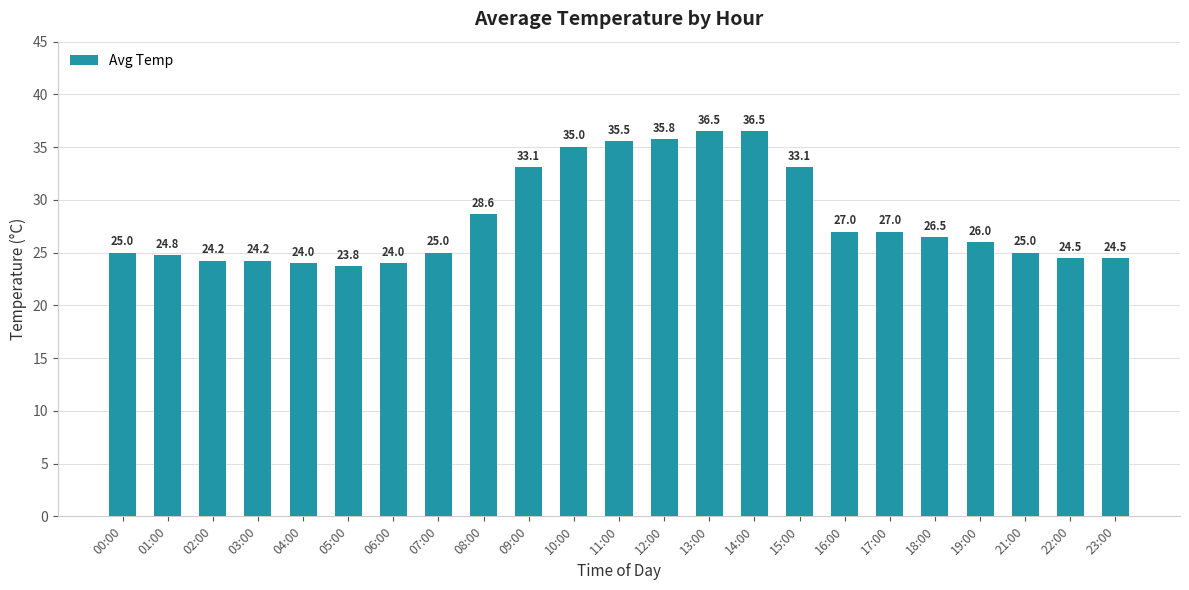

What position from the left is 11:00?

12